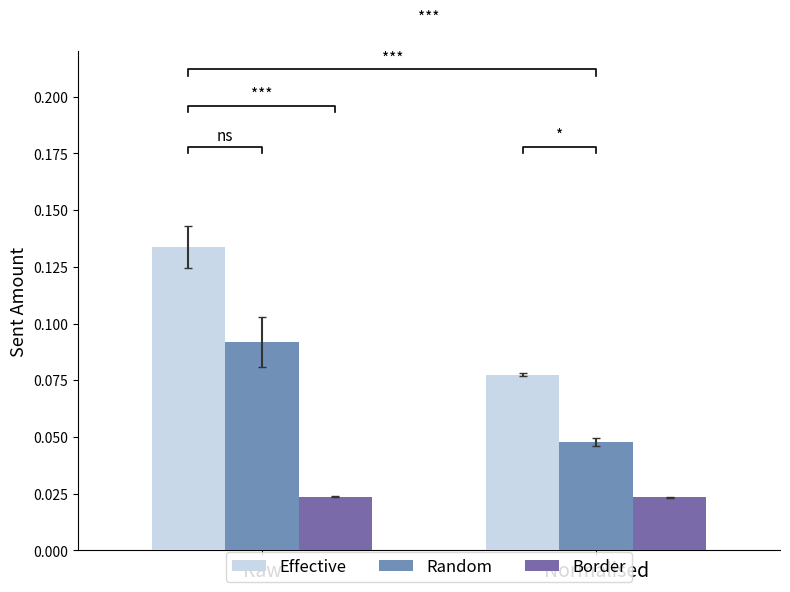

At which category does the chart reach its minimum across all series?

Normalised